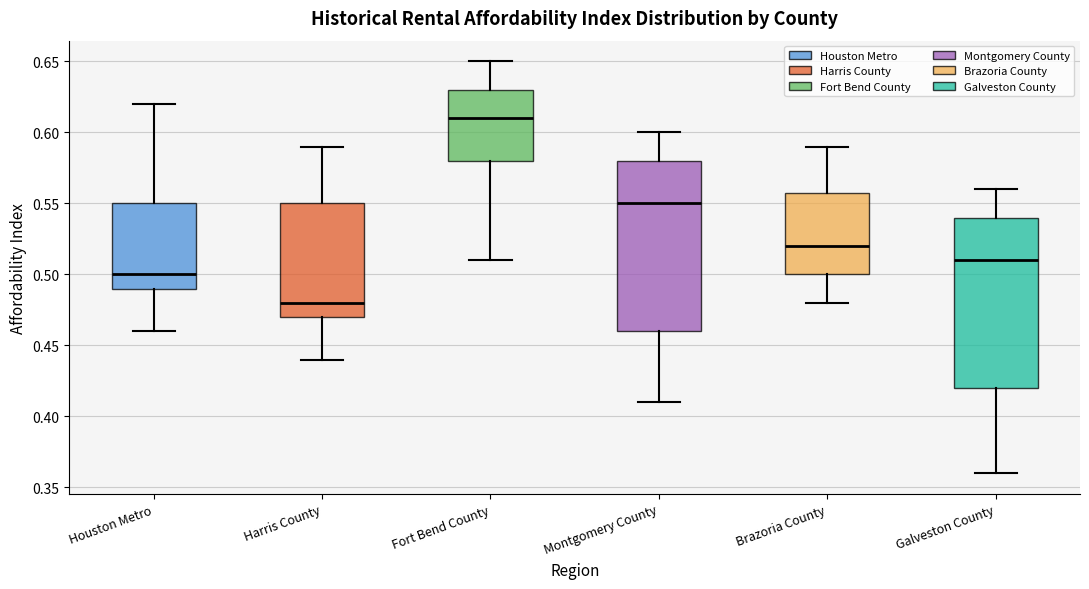

Where is the upper edge of the box for Montgomery County on the y-axis? The values are not printed on the chart, so give them approximately, as read against the axis.

0.58